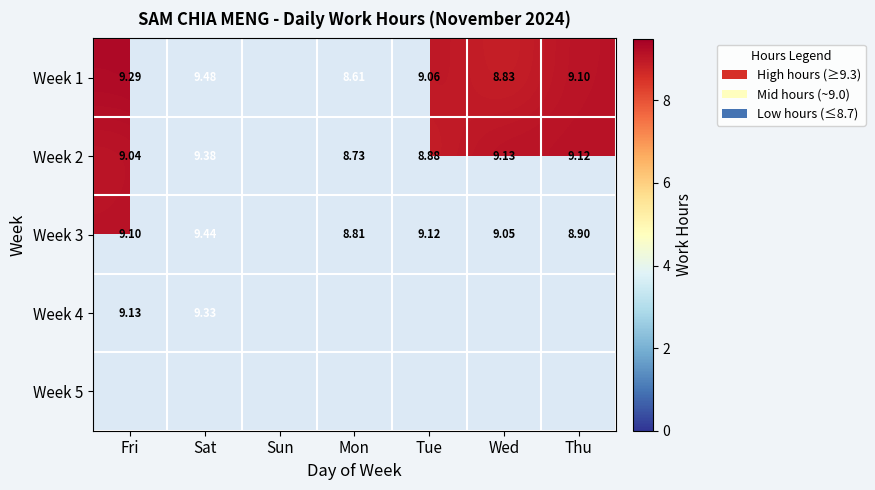

Is the value of Week 3 at Sat greater than the value of Week 2 at Fri?

Yes